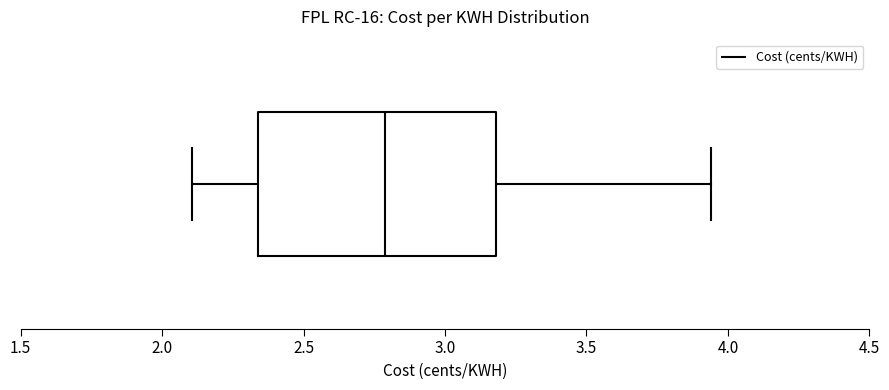

Where is the right edge of the box on the x-axis? The values are not printed on the chart, so give them approximately, as read against the axis.

3.20